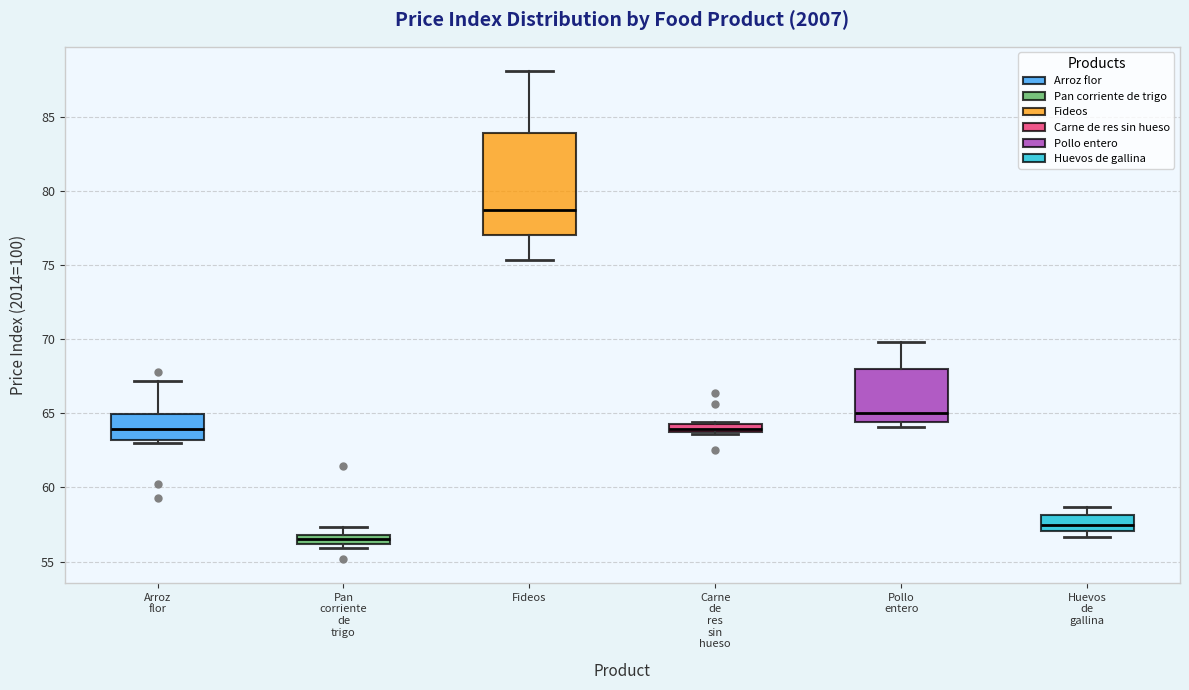

Comparing the boxes themselves (not the whiskers), which one is the tallest?

Fideos